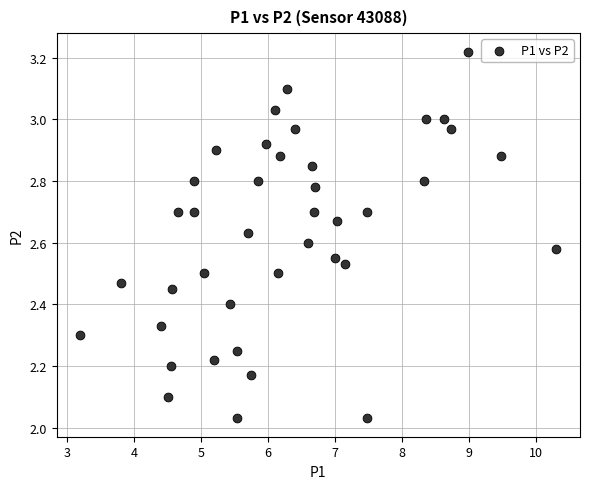

What is the range of Y values (max minus min)?

1.2